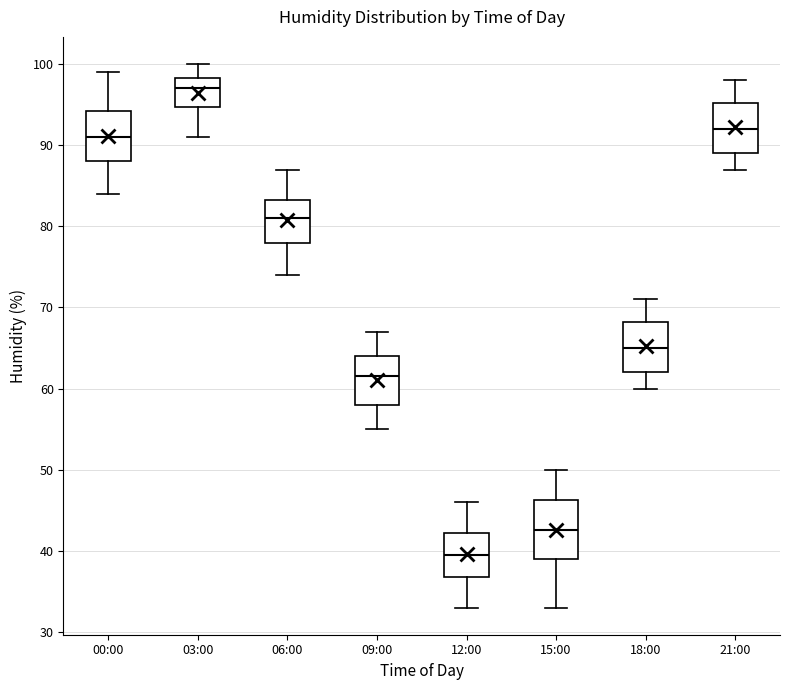

Reading left to right, transcribe this box plot: for each box, give where its median line is, the range the box spans, and where its two whiskers end, as read against the y-axis. The values are not printed on the chart, so give them approximately, as read against the axis.

00:00: median 91, box 88 to 94, whiskers 84 to 99
03:00: median 97, box 95 to 98, whiskers 91 to 100
06:00: median 81, box 78 to 83, whiskers 74 to 87
09:00: median 62, box 58 to 64, whiskers 55 to 67
12:00: median 40, box 37 to 42, whiskers 33 to 46
15:00: median 43, box 39 to 46, whiskers 33 to 50
18:00: median 65, box 62 to 68, whiskers 60 to 71
21:00: median 92, box 89 to 95, whiskers 87 to 98